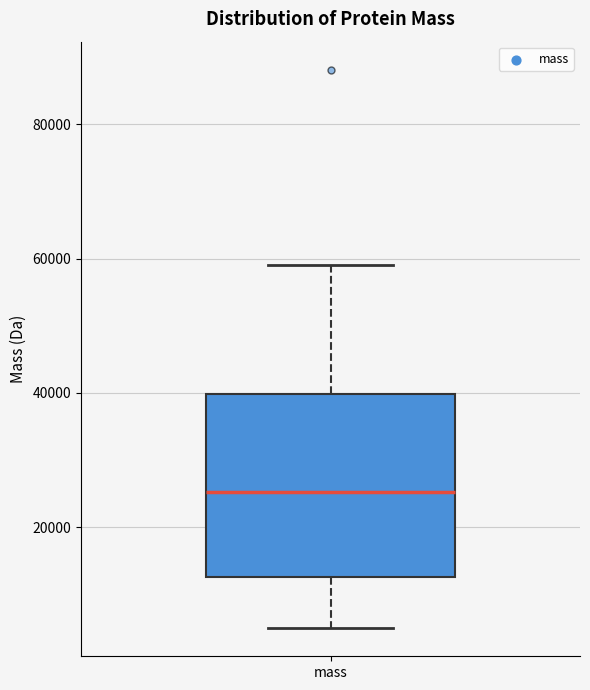

Transcribe this box plot: give where the median line is, the range the box spans, and where the two whiskers end, as read against the y-axis. The values are not printed on the chart, so give them approximately, as read against the axis.

median 26000, box 12000 to 40000, whiskers 4000 to 60000